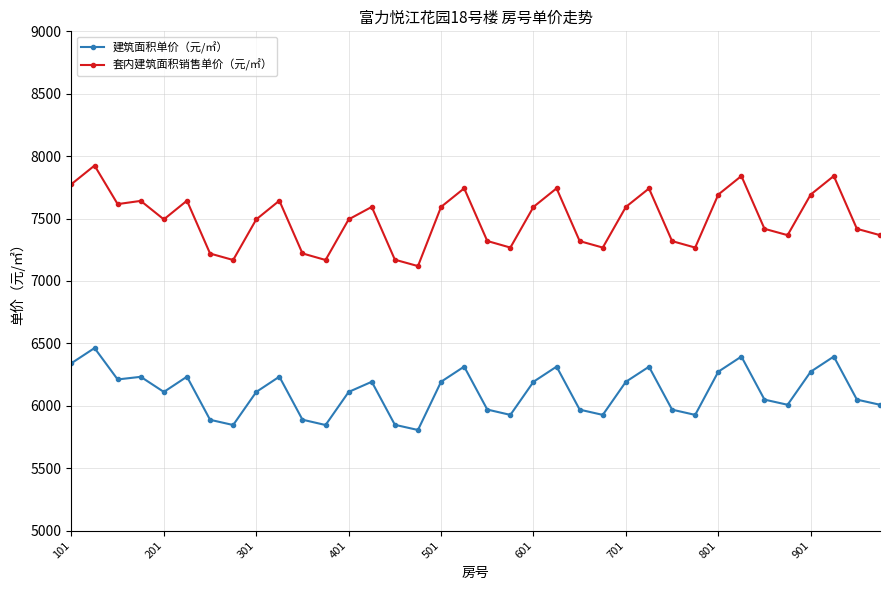

What is the minimum value for 建筑面积单价（元/㎡）?

5805.9